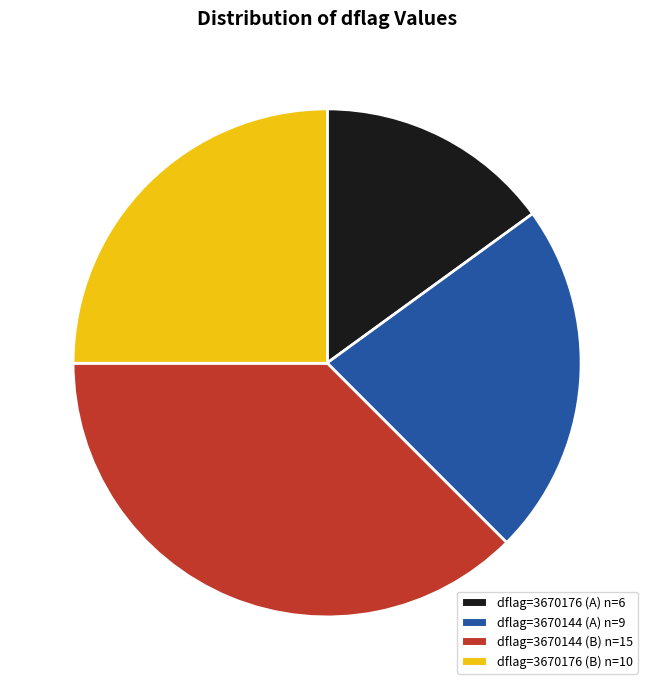

Rank the categories by value from highest to lowest.

dflag=3670144 (B) n=15, dflag=3670176 (B) n=10, dflag=3670144 (A) n=9, dflag=3670176 (A) n=6